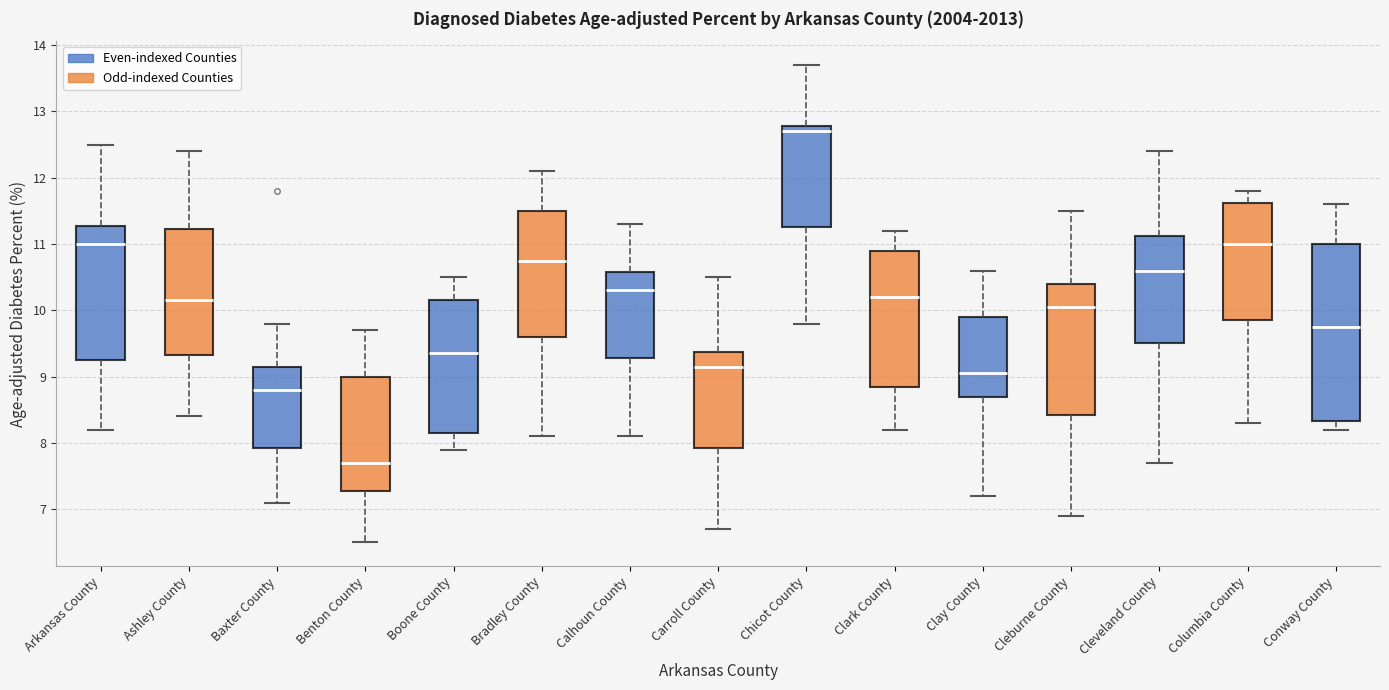

Which box is the tallest, from its lower edge to its upper edge?

Conway County